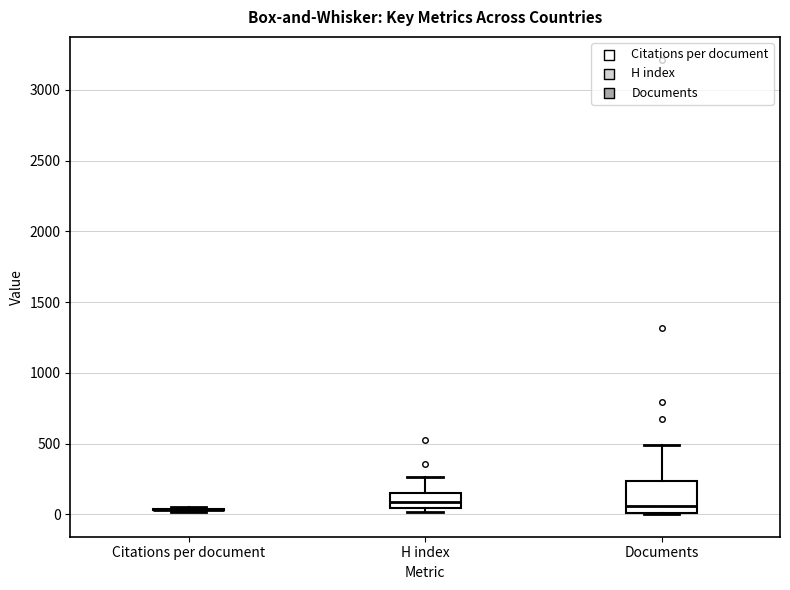

Reading left to right, transcribe this box plot: for each box, give where its median line is, the range the box spans, and where its two whiskers end, as read against the y-axis. The values are not printed on the chart, so give them approximately, as read against the axis.

Citations per document: box collapsed to a line at 50, whiskers 0 to 50
H index: median 100, box 50 to 150, whiskers 0 to 250
Documents: median 50, box 0 to 250, whiskers 0 to 500